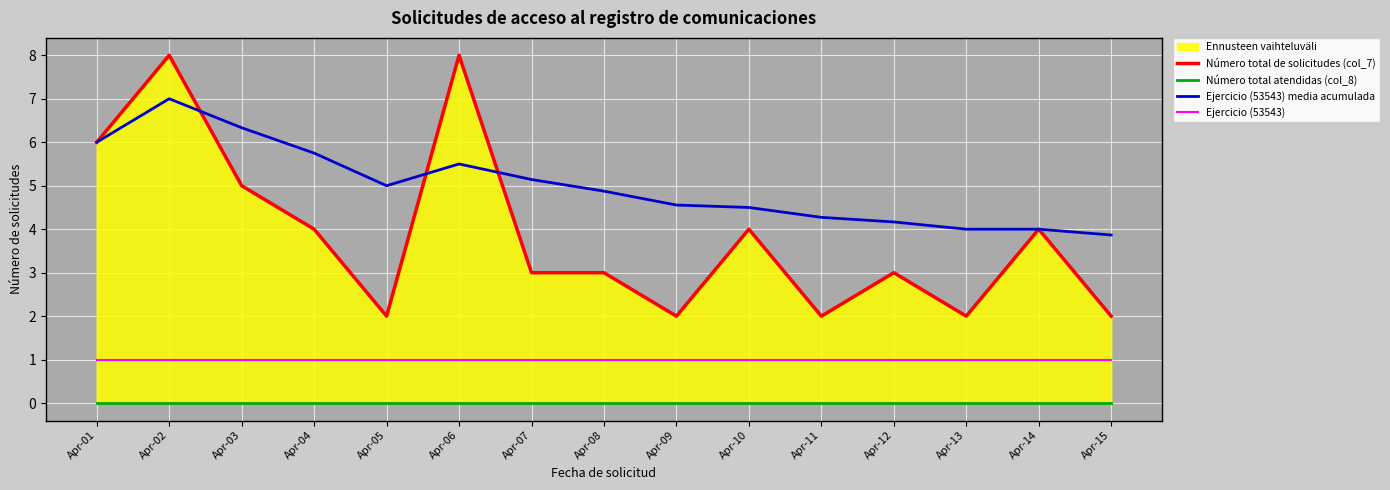

How many interior local peaks does the Número total de solicitudes (col_7) series have?

5